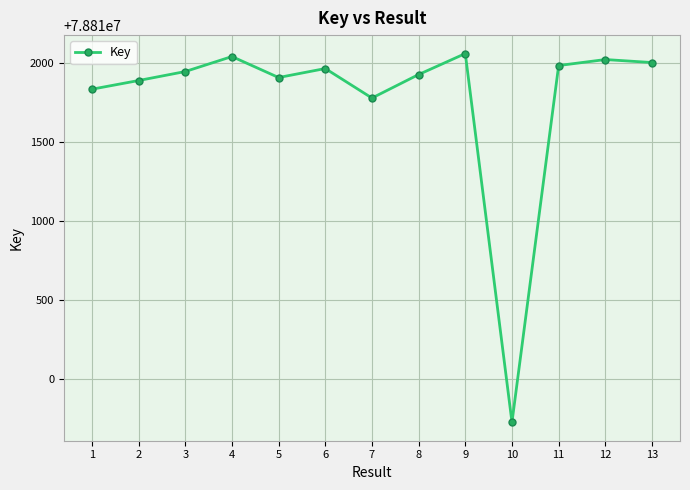

What is the greatest value displayed?

78812063